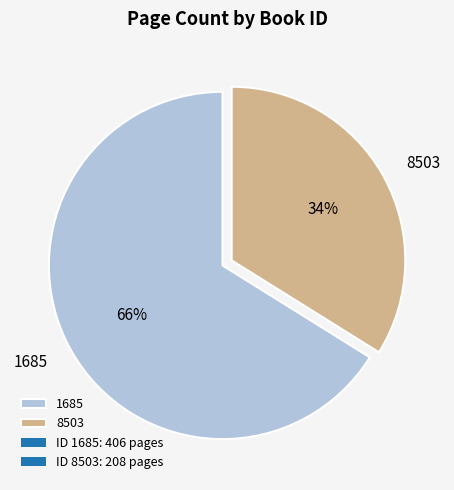

How many segments does this pie chart have?

2